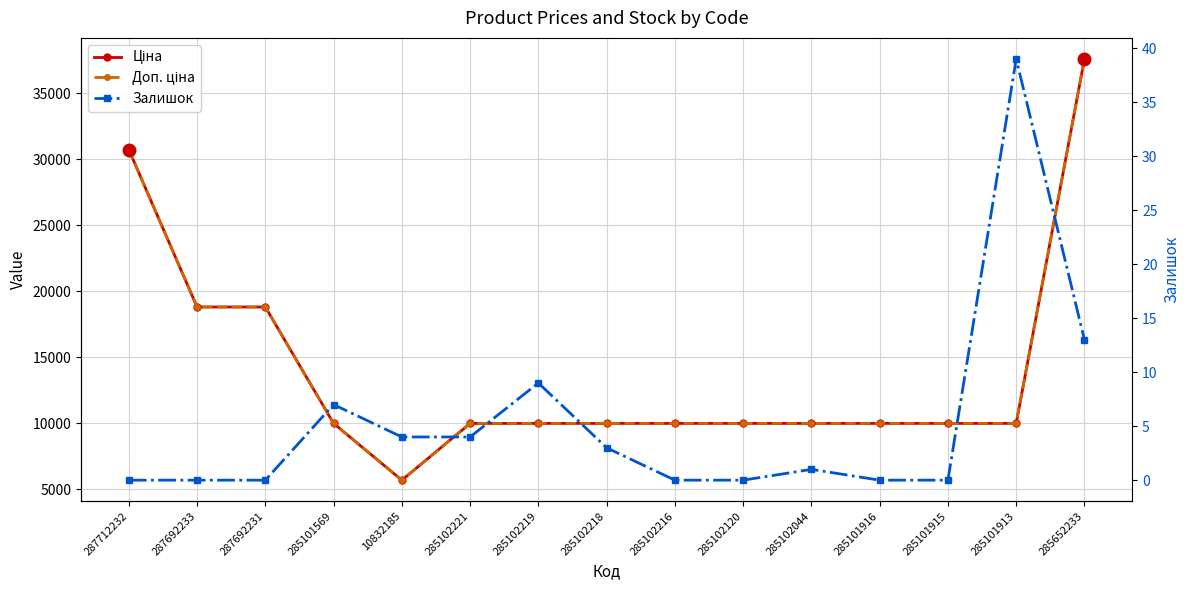

True or false: Доп. ціна and Ціна cross at least once.

False